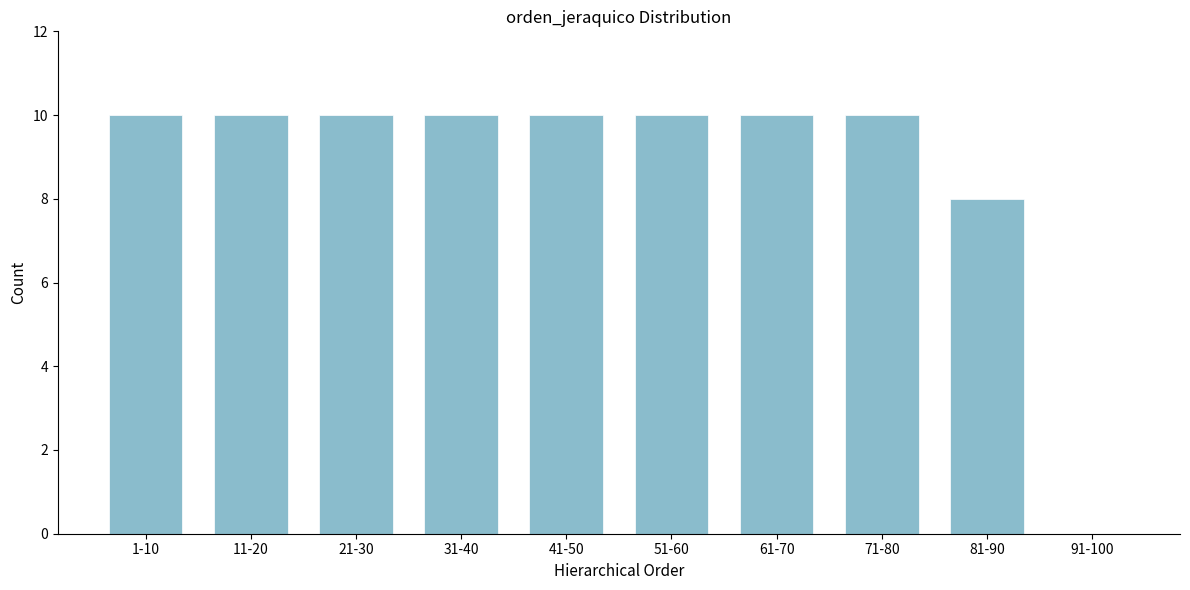

Reading left to right, transcribe all the data shown in this chart.

1-10=10	11-20=10	21-30=10	31-40=10	41-50=10	51-60=10	61-70=10	71-80=10	81-90=8	91-100=0